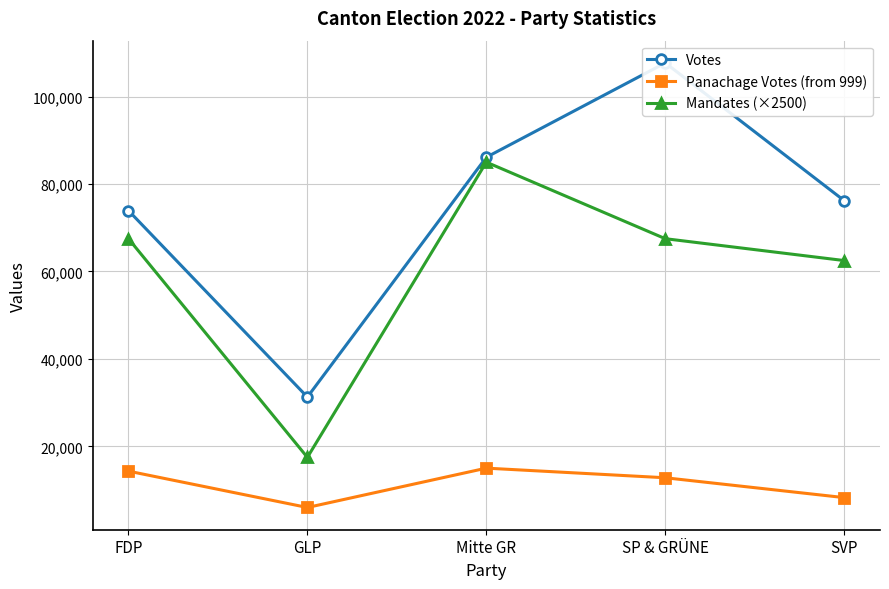

Count the number of categories in the chart.

5